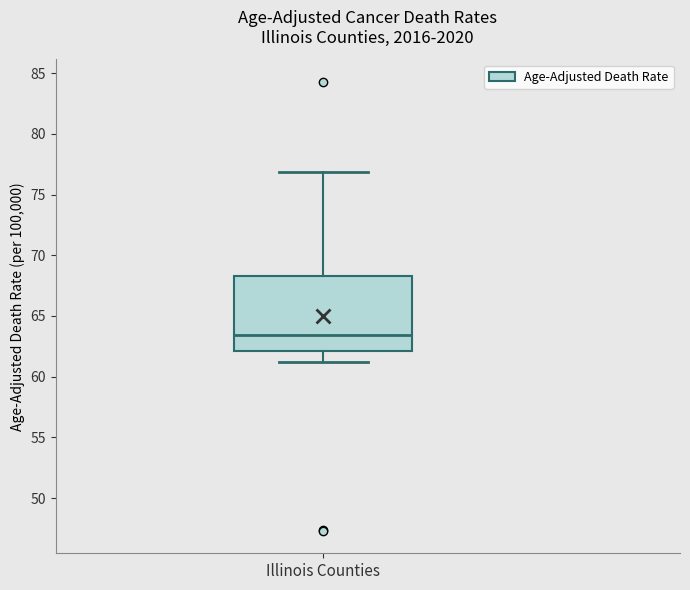

Read this box plot against the y-axis: the position of the median line, the range covered by the box, and the ends of both whiskers. The values are not printed on the chart, so give them approximately, as read against the axis.

median 63.5, box 62.0 to 68.5, whiskers 61.0 to 77.0